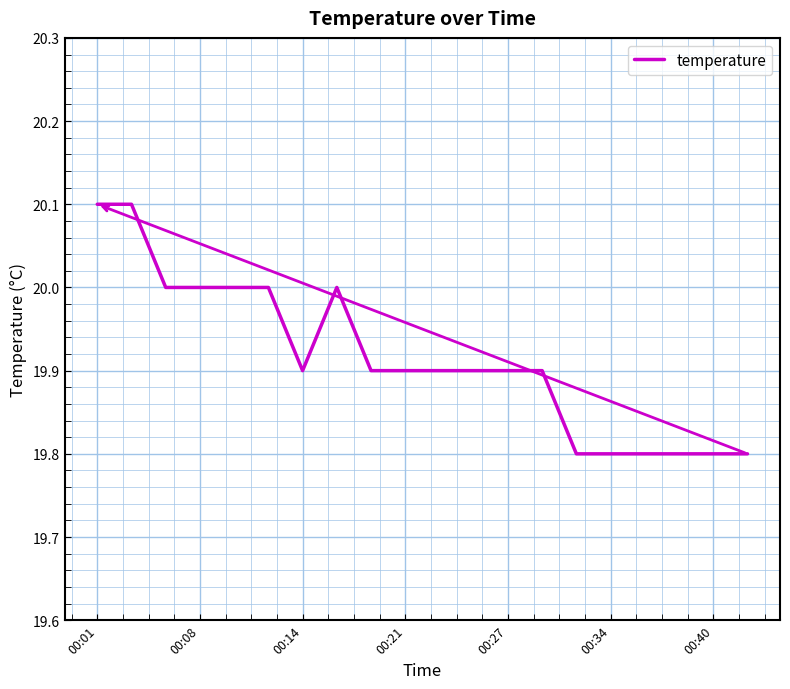

What is the difference between the maximum and minimum values?

0.3